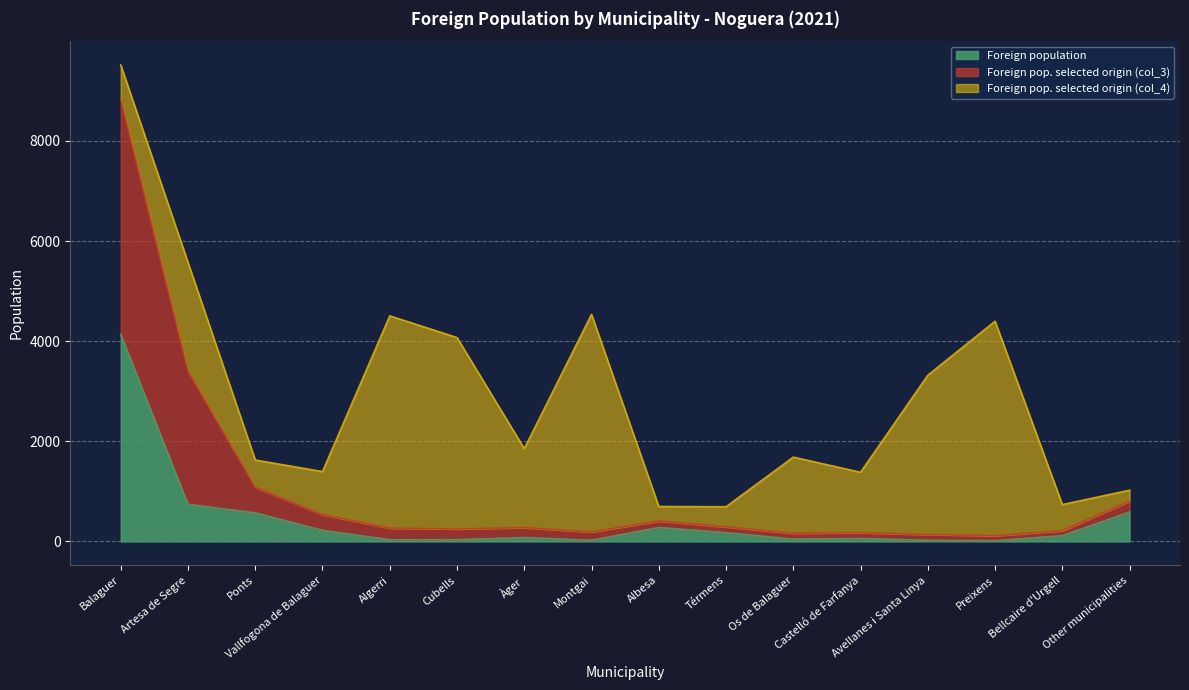

Which series has the widest spread of values?

Foreign pop. selected origin (col_3)